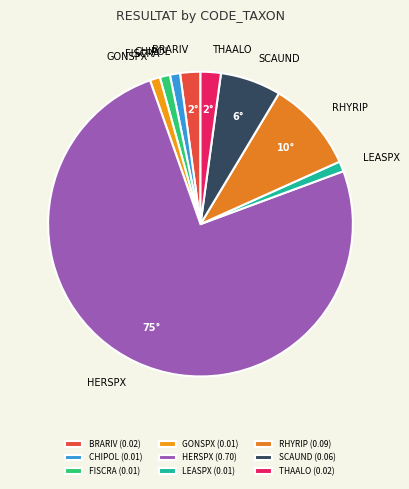

The THAALO slice represents 2% of the pie. True or false?

True